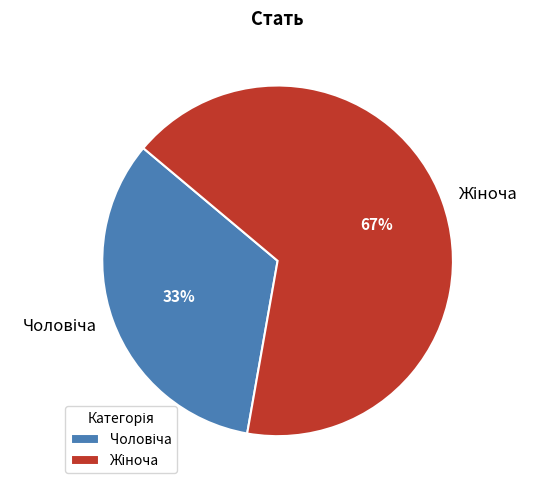

To the nearest percent, what is the average slice percentage?

50%